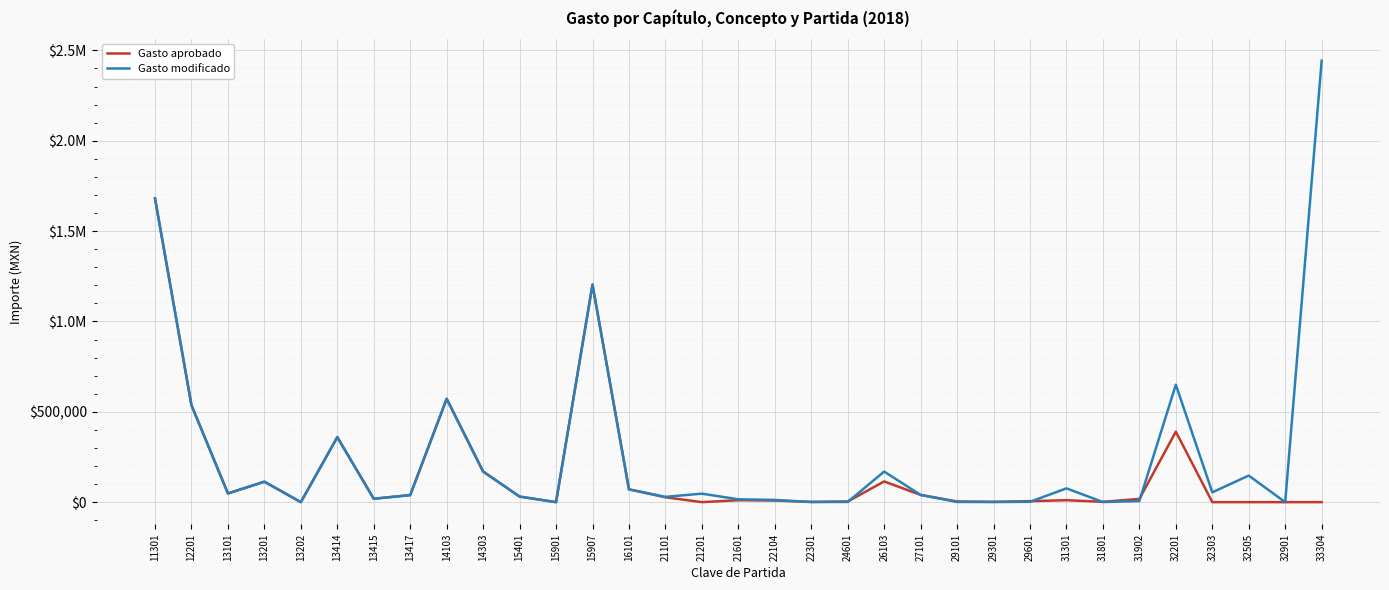

List the series in order of their overall mean, highest first.

Gasto modificado, Gasto aprobado